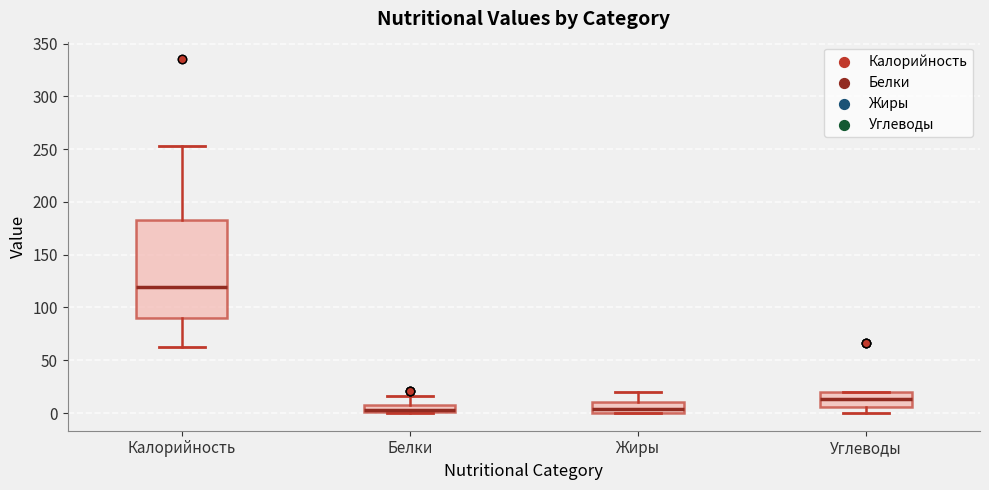

Where does the median line of the box for Углеводы sit on the y-axis? The values are not printed on the chart, so give them approximately, as read against the axis.

15